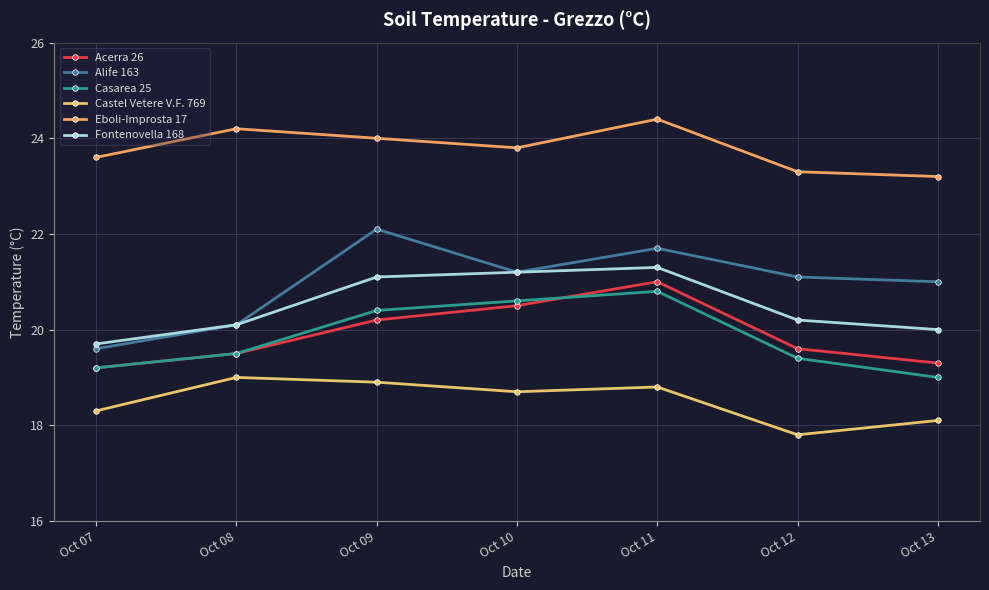

Which label corresponds to the largest value in the chart?

Oct 11